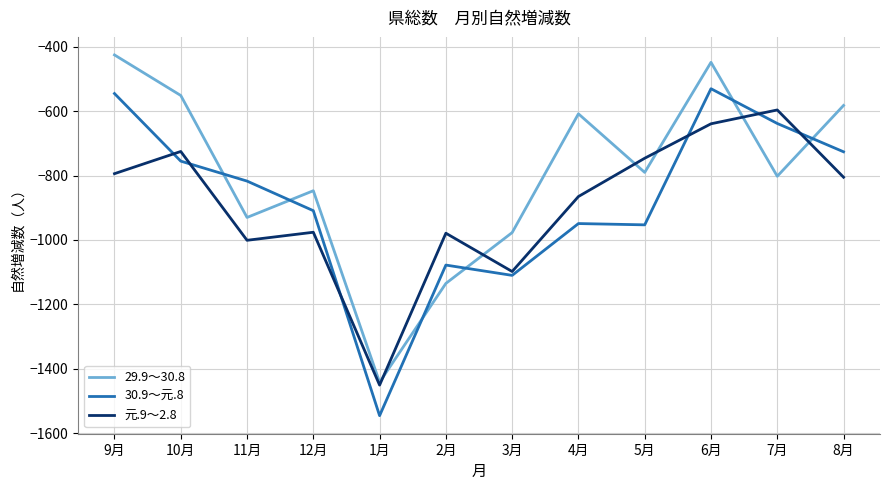

Where is the first local minimum for 29.9～30.8?

11月